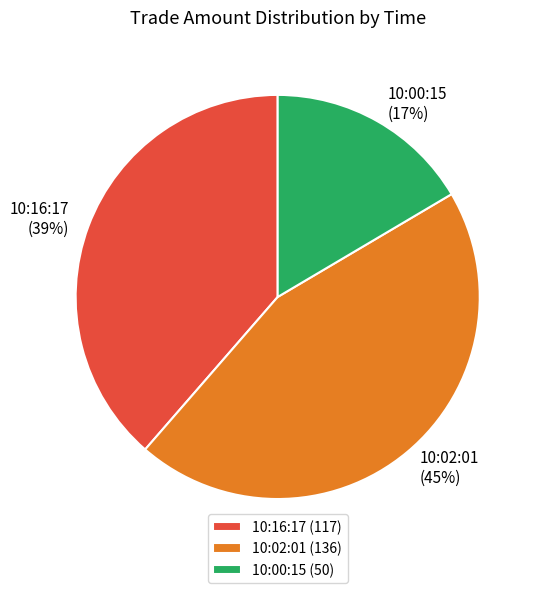

True or false: 10:00:15 accounts for 17% of the total.

True